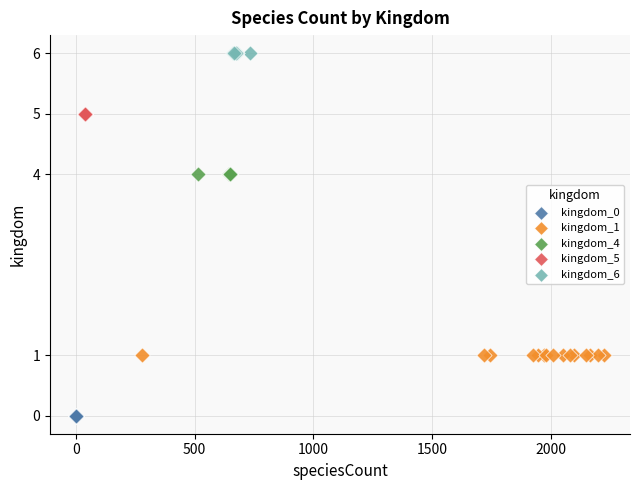

Which series contains the lowest Y value?

kingdom_0